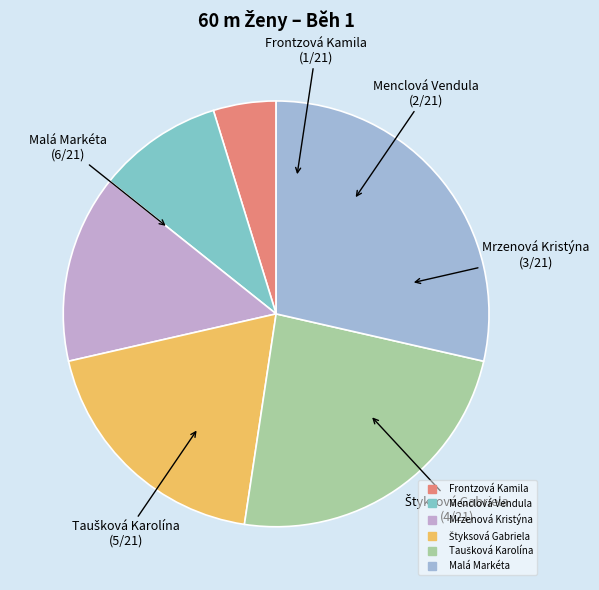

Count the number of slices in the pie.

6